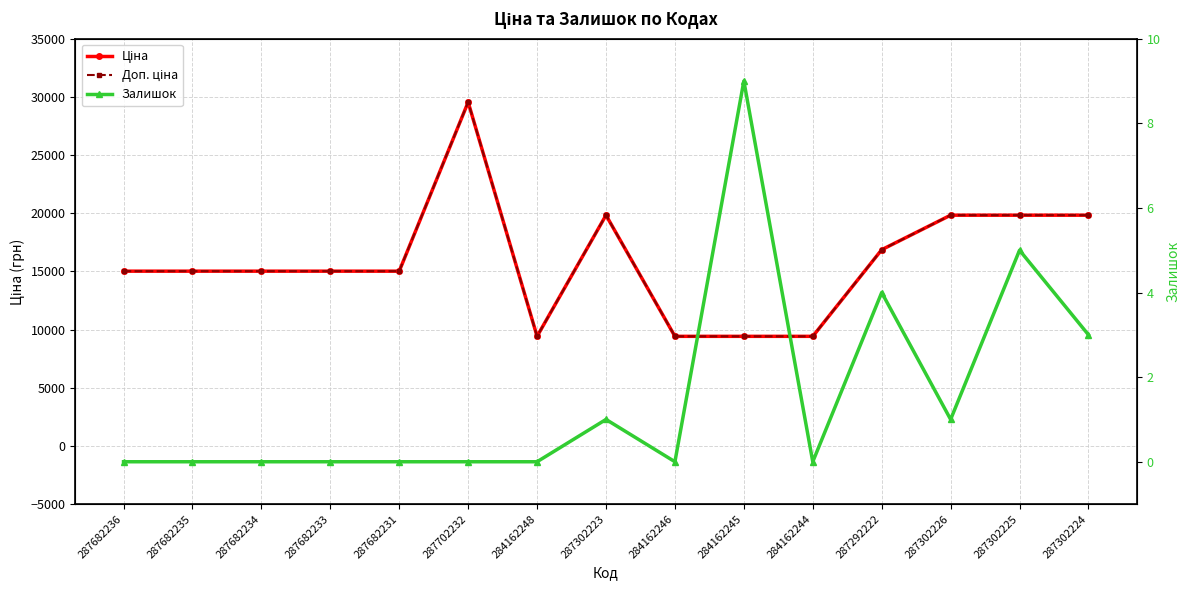

What is the greatest value displayed?

29548.9